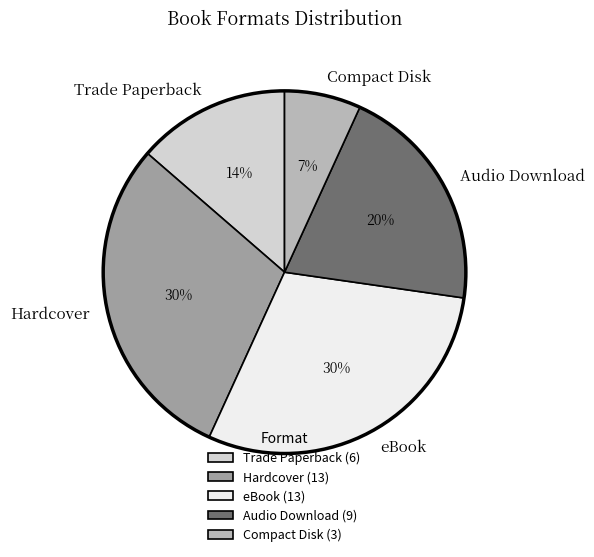

Is it true that Audio Download is 12% of the pie?

False